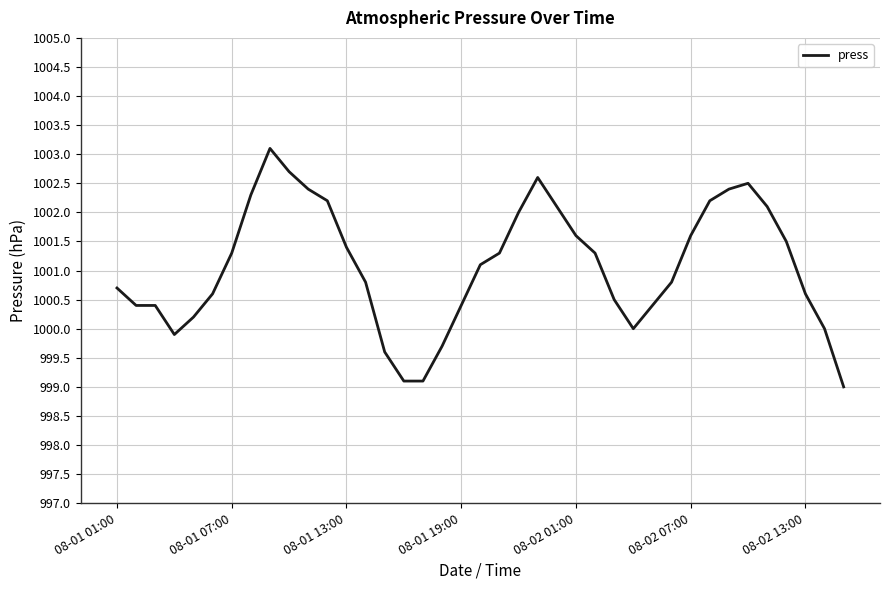

What is the smallest value displayed?

999.0